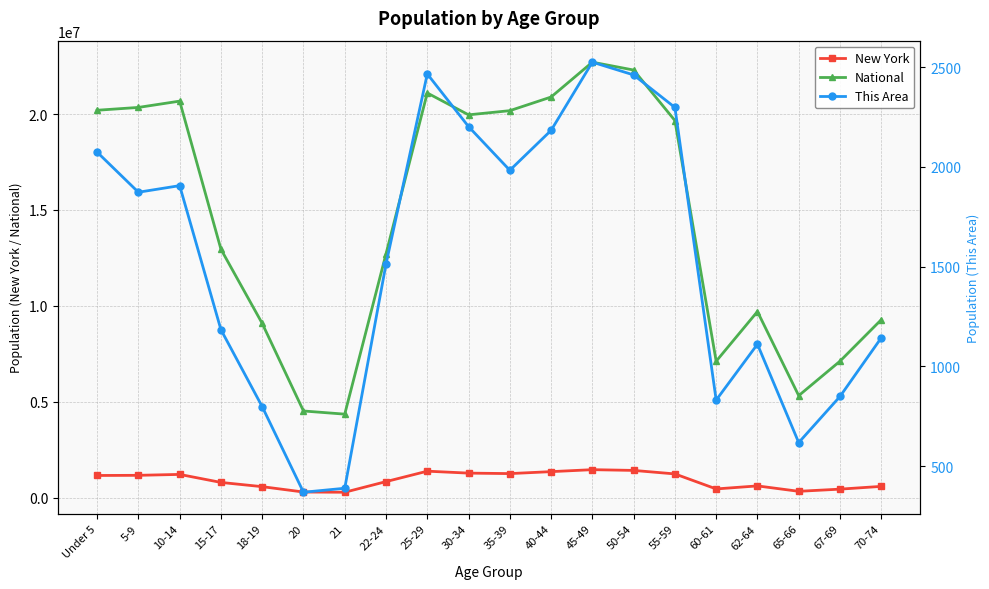

Rank the categories by National value from lowest to highest.

21, 20, 65-66, 60-61, 67-69, 18-19, 70-74, 62-64, 22-24, 15-17, 55-59, 30-34, 35-39, Under 5, 5-9, 10-14, 40-44, 25-29, 50-54, 45-49